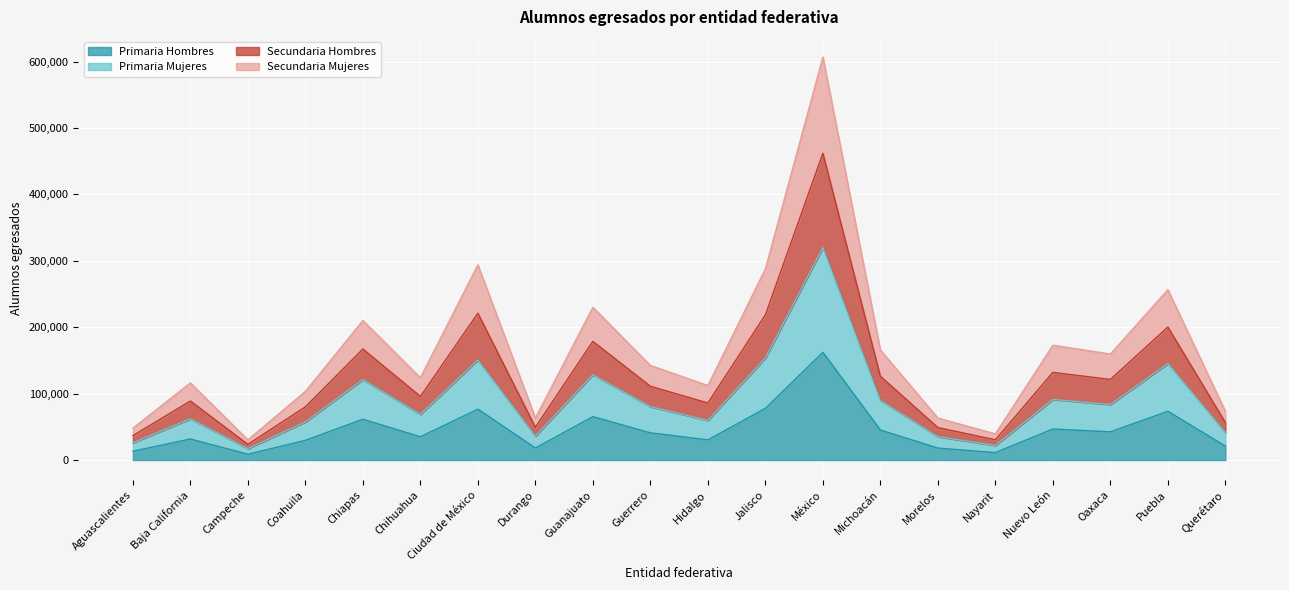

How many interior local peaks does the Secundaria Mujeres series have?

7